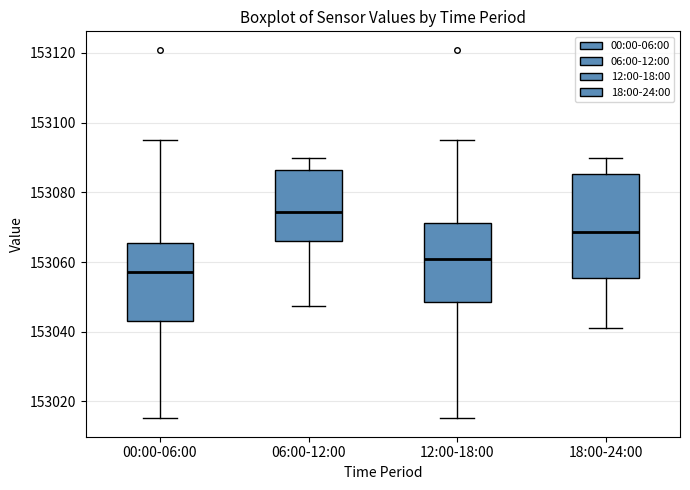

Which box has the highest median line?

06:00-12:00